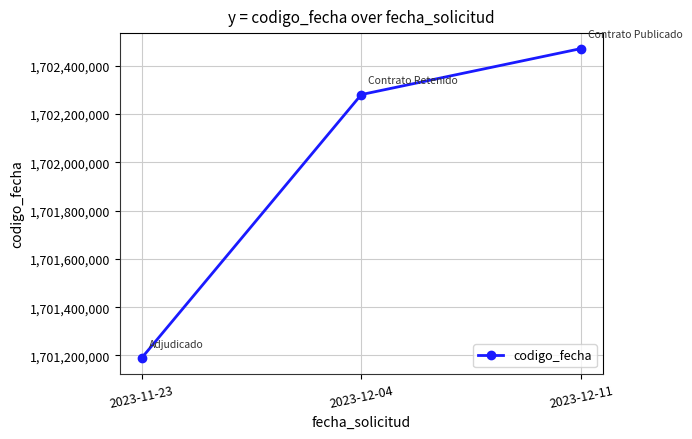

How many data points are less than 1702279956?

1